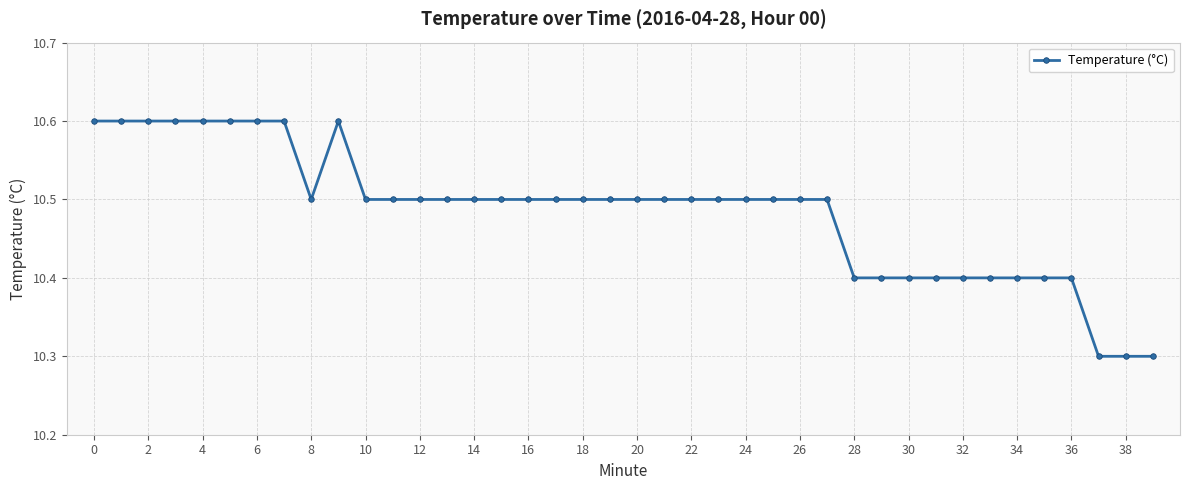

How many lines are shown in the chart?

1